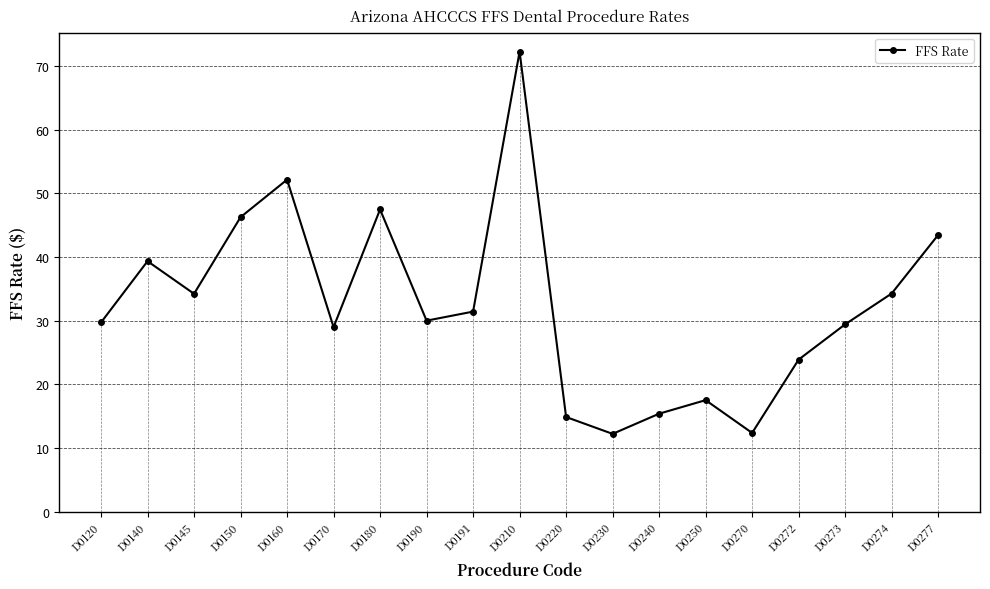

Which label corresponds to the smallest value in the chart?

D0230